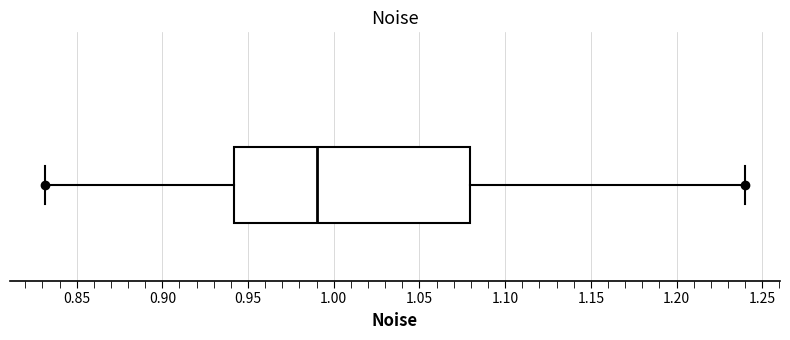

Where does the left whisker of the box end on the x-axis? The values are not printed on the chart, so give them approximately, as read against the axis.

0.83